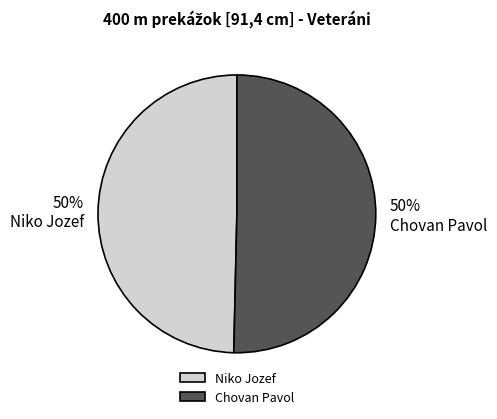

What is the ratio of the value at Niko Jozef to the value at Chovan Pavol?

1.0